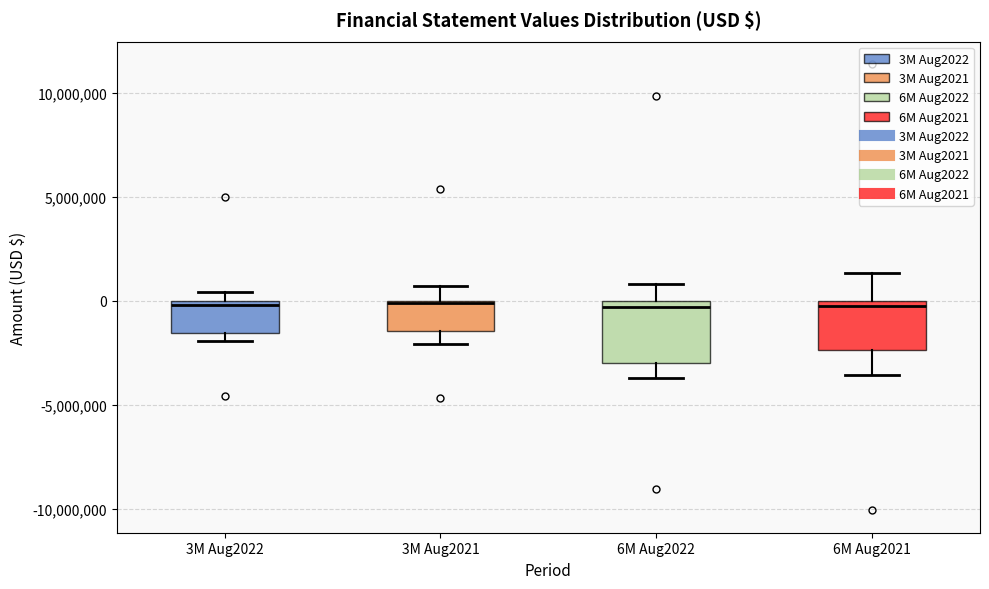

Reading left to right, read every box against the y-axis: the position of its median line, the range the box covers, and the ends of its whiskers. The values are not printed on the chart, so give them approximately, as read against the axis.

3M Aug2022: median 0 (just below the box's upper edge), box -1500000 to 0, whiskers -2000000 to 500000
3M Aug2021: median 0, box -1500000 to 0, whiskers -2000000 to 500000
6M Aug2022: median -500000, box -3000000 to 0, whiskers -3500000 to 1000000
6M Aug2021: median 0 (just below the box's upper edge), box -2500000 to 0, whiskers -3500000 to 1500000